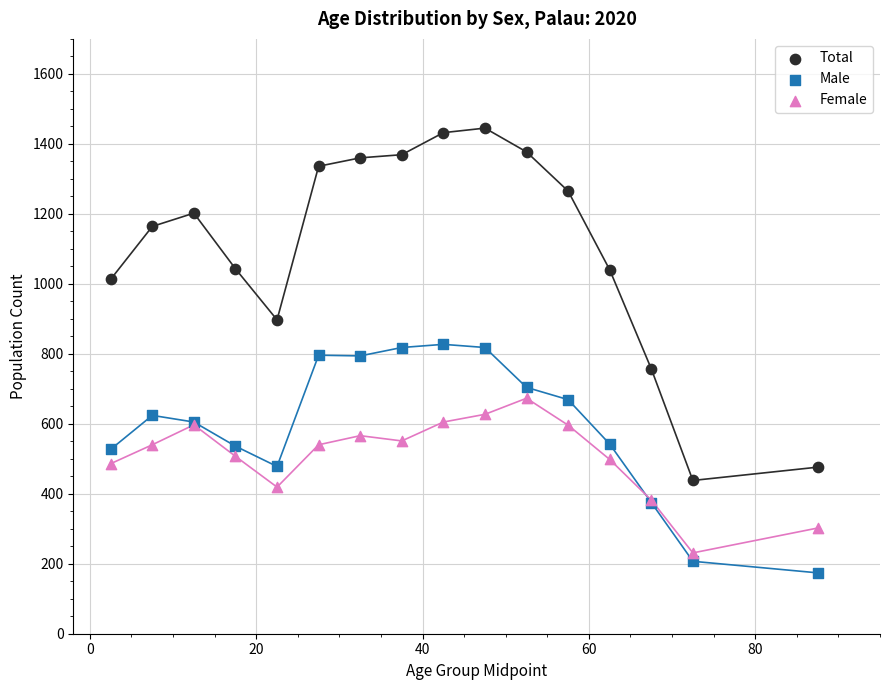

Which series has the widest spread of Y values?

Total